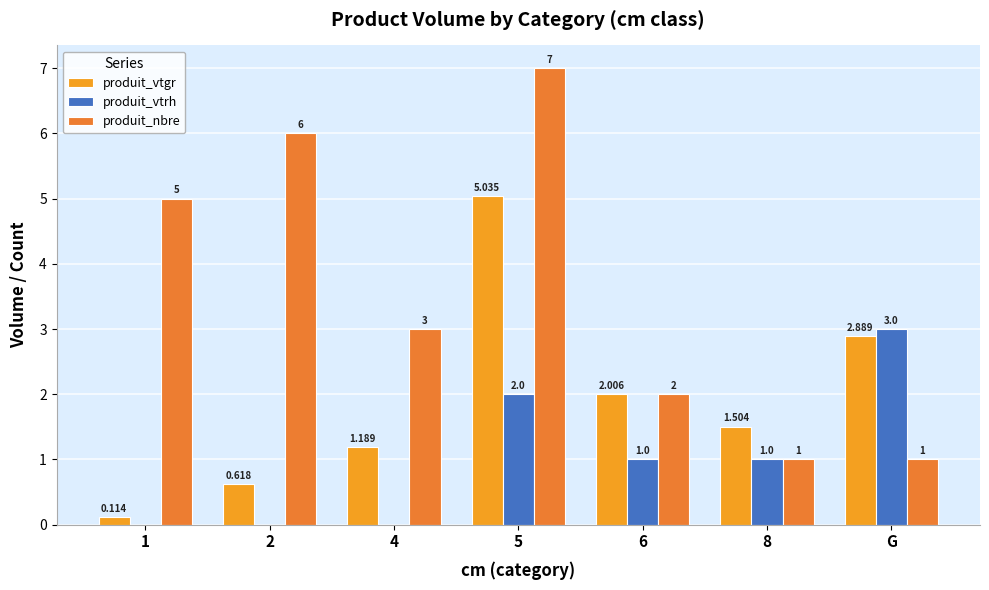

Reading left to right, transcribe all the data shown in this chart.

produit_vtgr: 0.1	0.6	1.2	5.0	2.0	1.5	2.9
produit_vtrh: 0.0	0.0	0.0	2.0	1.0	1.0	3.0
produit_nbre: 5.0	6.0	3.0	7.0	2.0	1.0	1.0